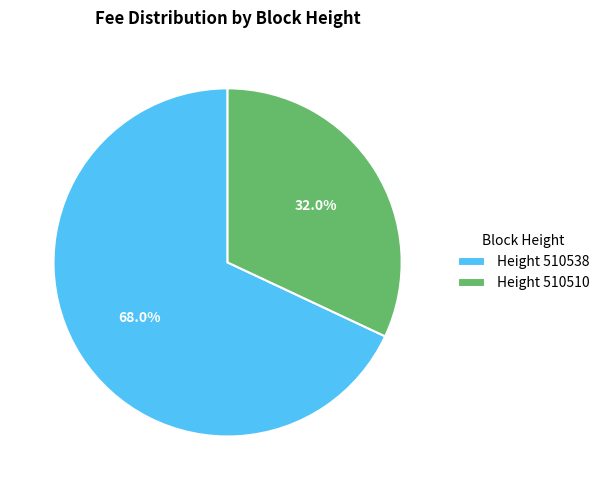

What is the majority slice?

Height 510538